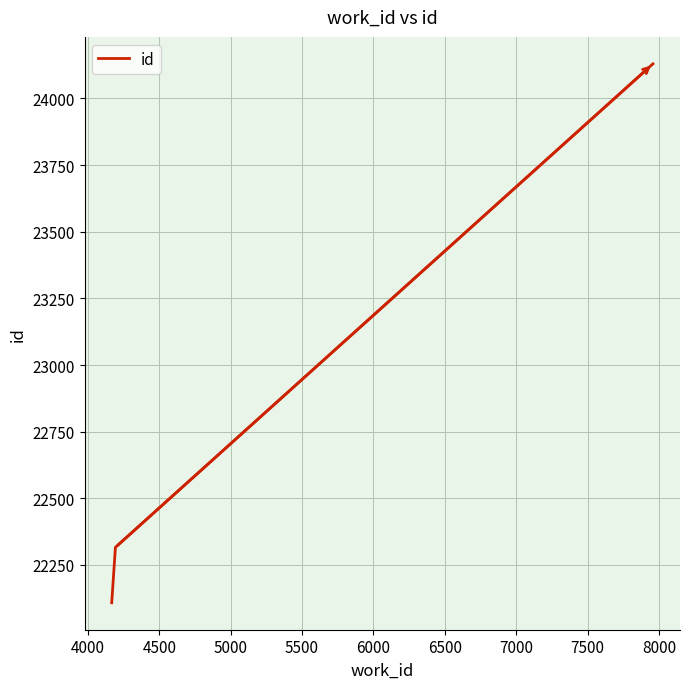

What is the smallest value displayed?

22108